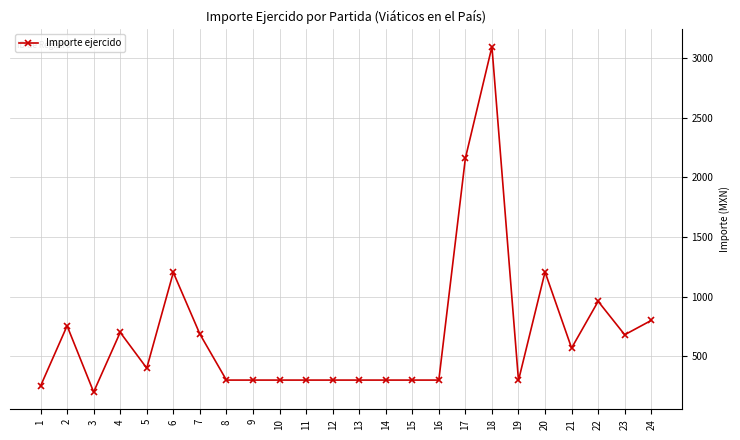

The value at 15 is 130.2. True or false?

False